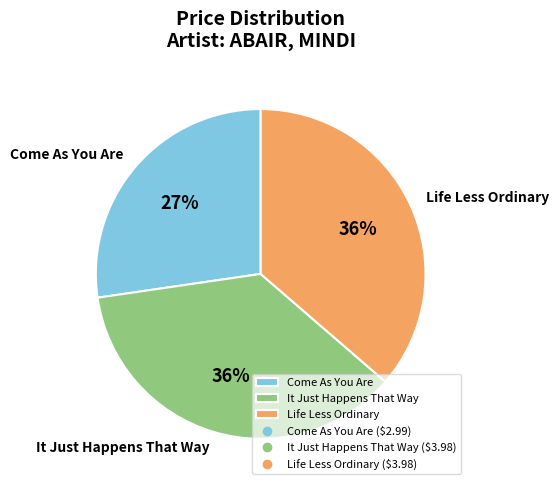

To the nearest percent, what percentage of the pie is It Just Happens That Way?

36%